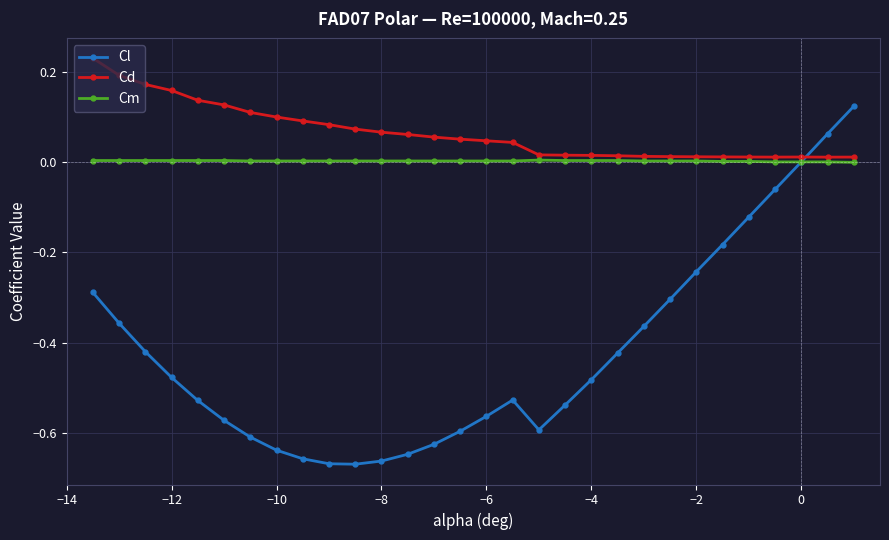

Which series ends up on top after the final intersection of Cd and Cl?

Cl